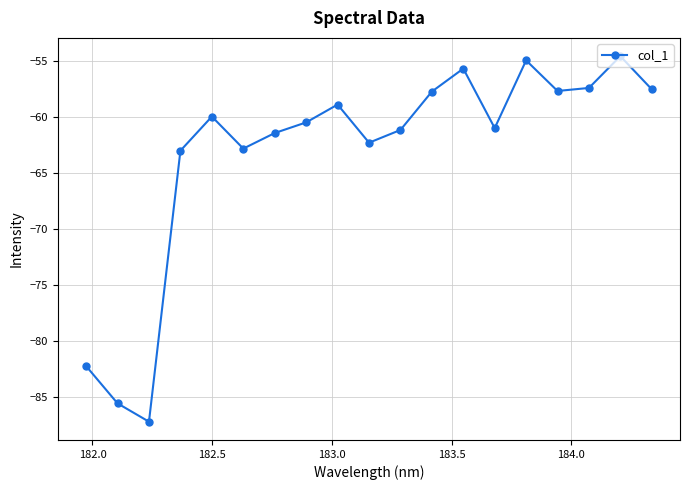

What is the minimum value shown in the chart?

-87.2